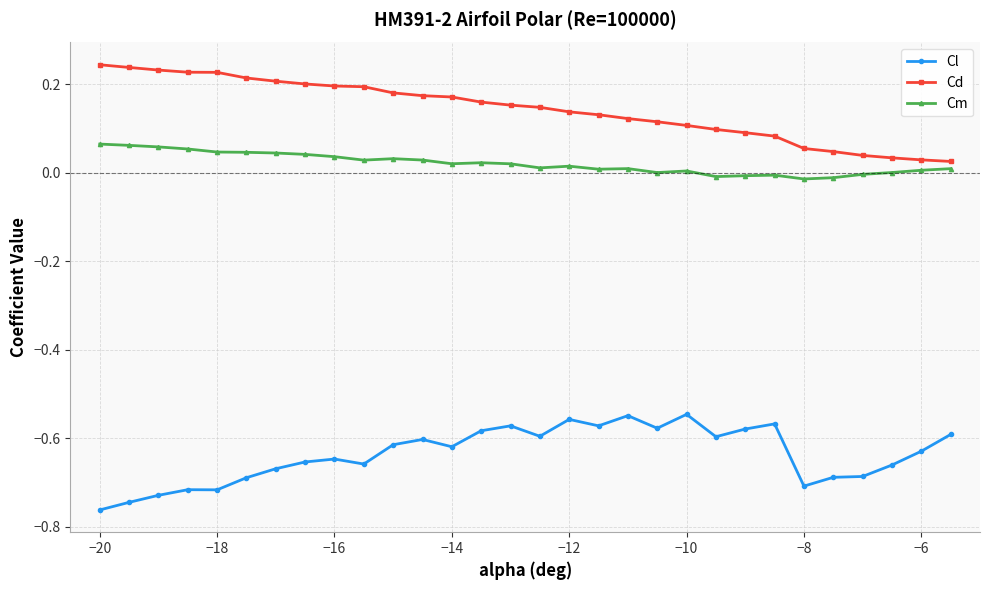

Rank the series by their maximum value, from lowest to highest.

Cl, Cm, Cd